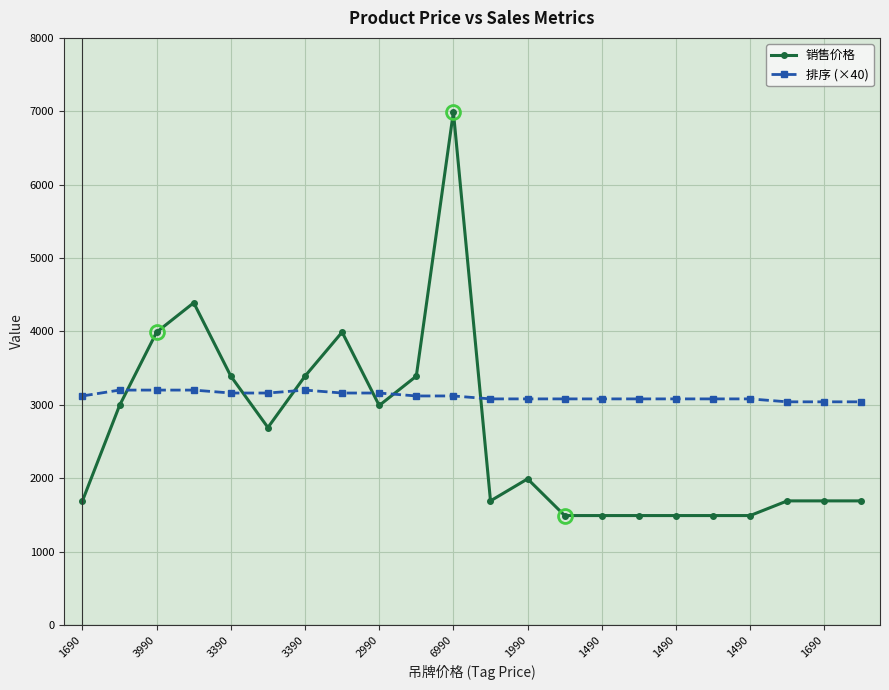

How many series are shown in this chart?

2